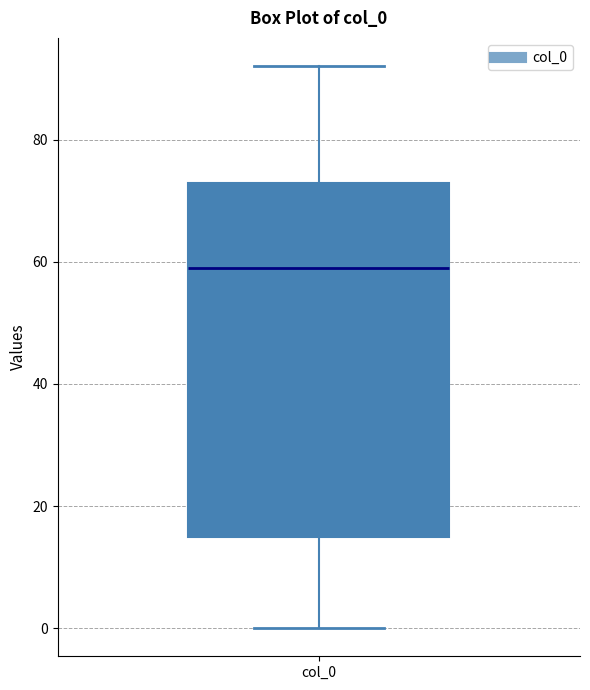

Read this box plot against the y-axis: the position of the median line, the range covered by the box, and the ends of both whiskers. The values are not printed on the chart, so give them approximately, as read against the axis.

median 58, box 16 to 72, whiskers 0 to 92